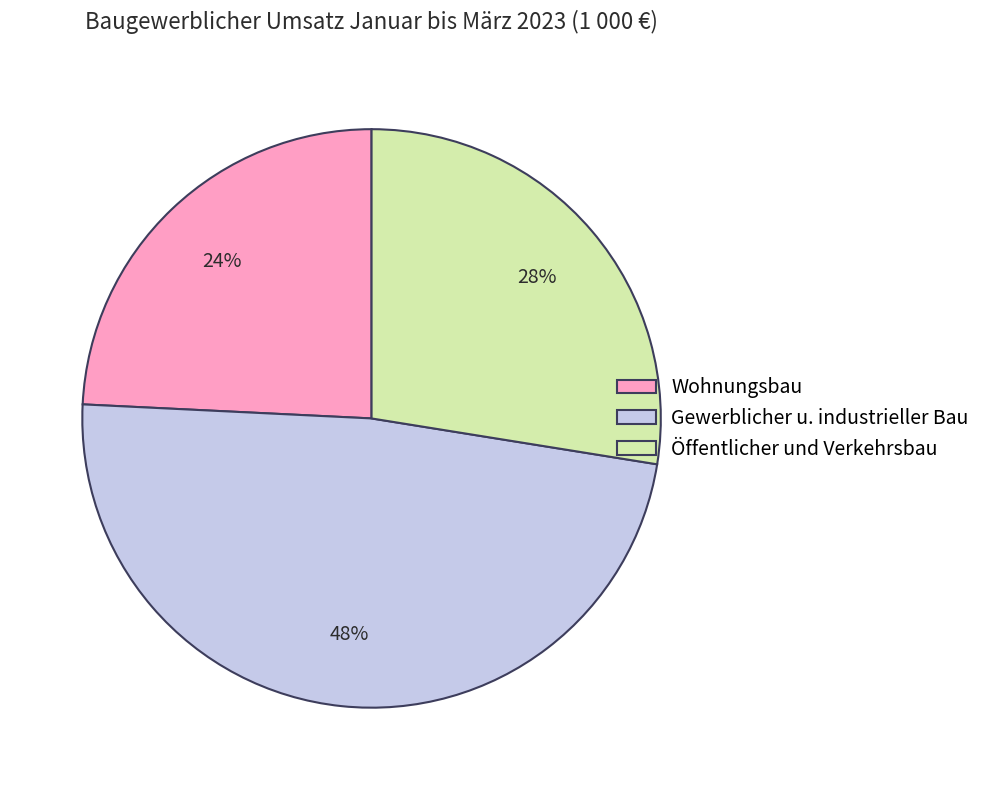

What percentage is the Wohnungsbau slice, to the nearest percent?

24%